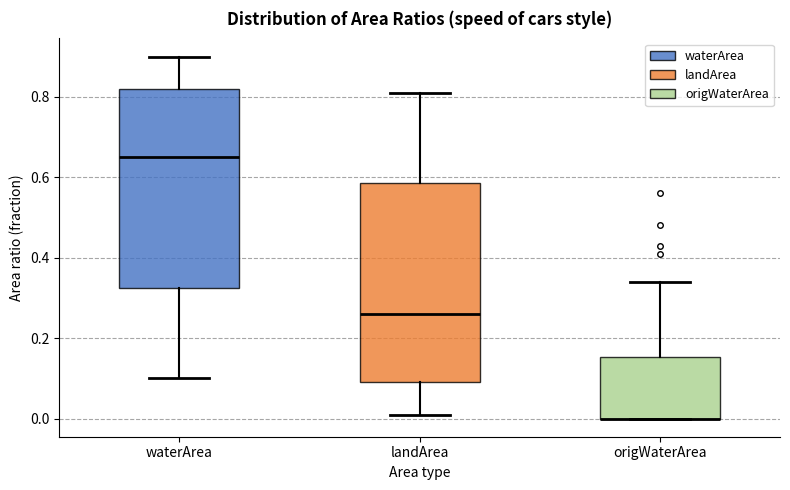

Reading left to right, transcribe this box plot: for each box, give where its median line is, the range the box spans, and where its two whiskers end, as read against the y-axis. The values are not printed on the chart, so give them approximately, as read against the axis.

waterArea: median 0.66, box 0.32 to 0.82, whiskers 0.10 to 0.90
landArea: median 0.26, box 0.10 to 0.58, whiskers 0.02 to 0.82
origWaterArea: median 0.00 (drawn on the box's lower edge), box 0.00 to 0.16, whiskers 0.00 to 0.34